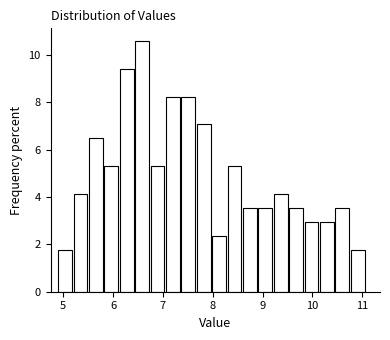

Read against the x-axis, roughly where is the centre of the tallest bar?

6.6